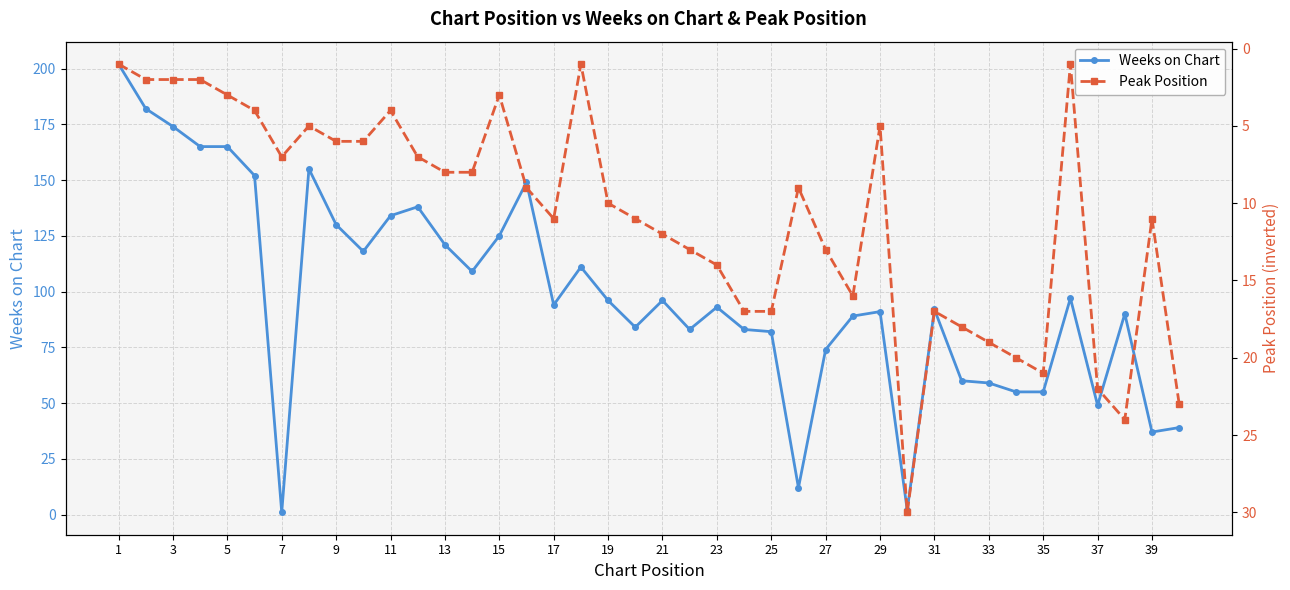

What is the sum of all Peak Position values?

432